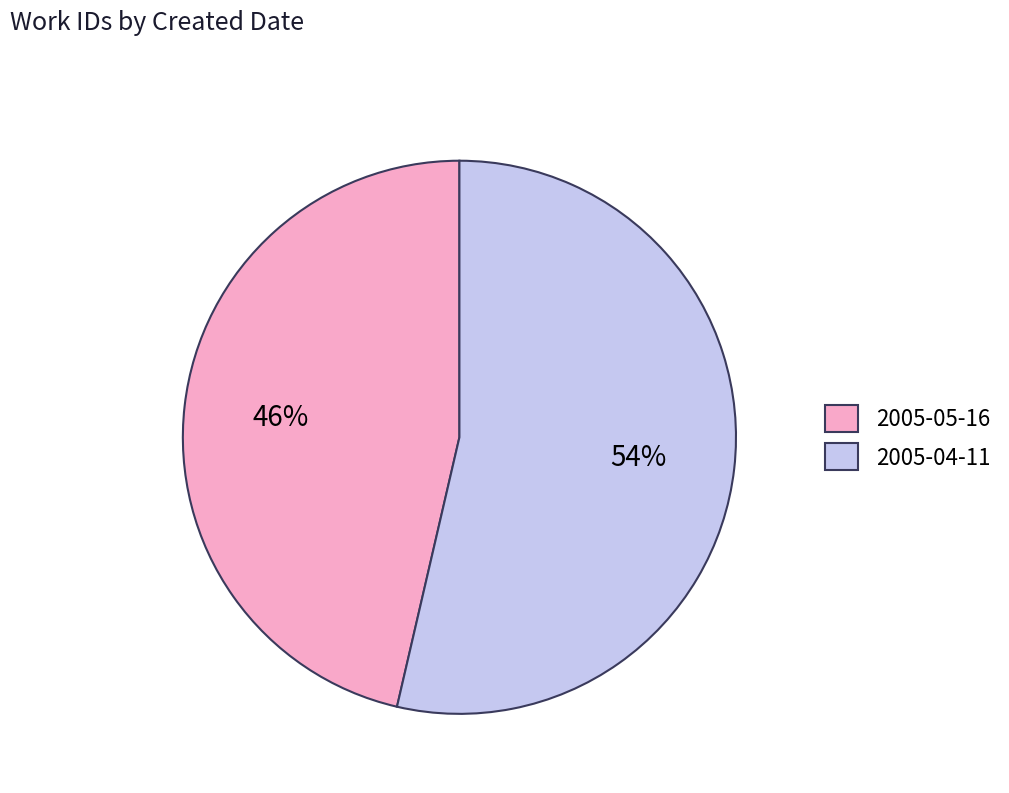

How many slices are in this pie chart?

2